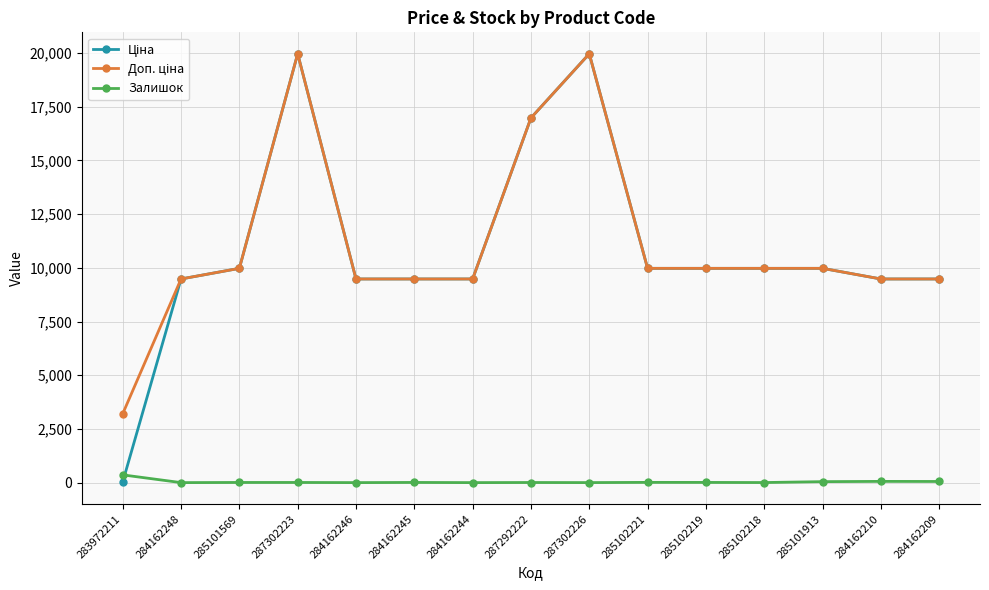

At how many categories does at least one series exceed 2400?

15